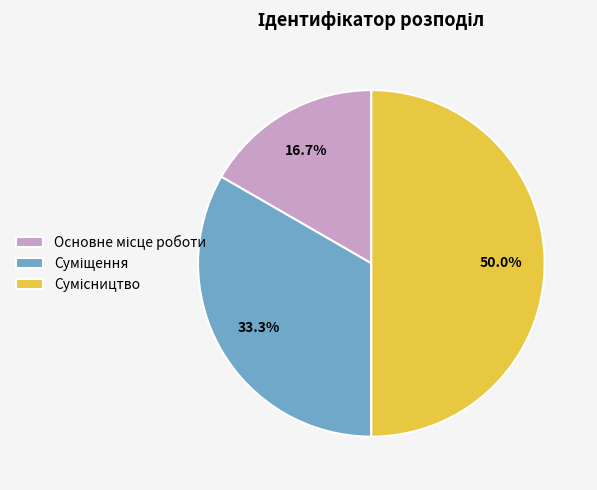

To the nearest percent, what is the difference between the largest and smallest slice percentages?

33%